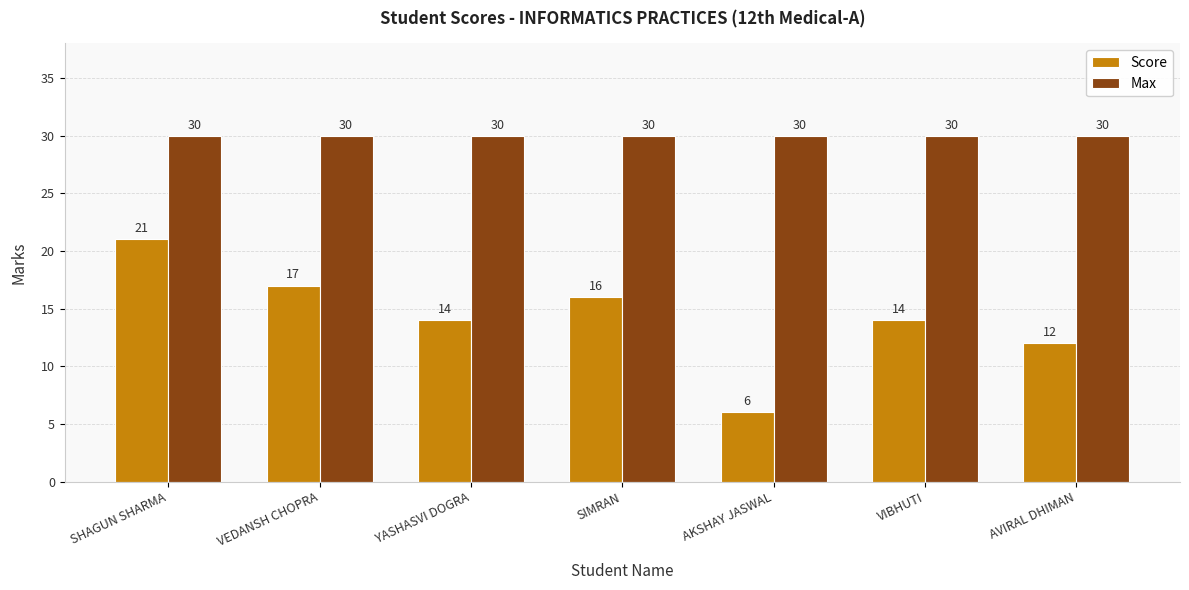

The value of Score at YASHASVI DOGRA is 14. True or false?

True